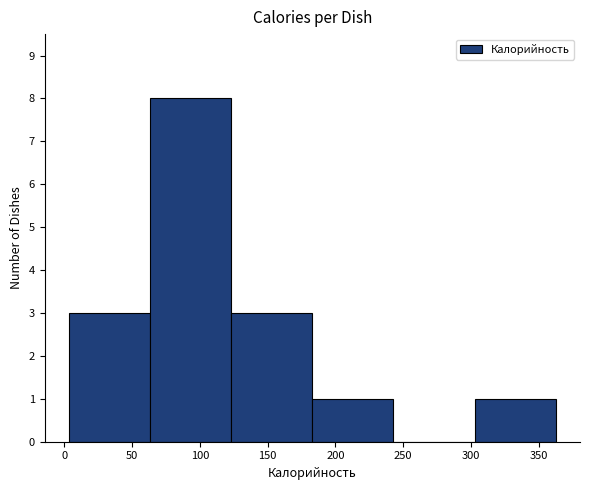

Reading left to right, transcribe this chart: for each bar, give the range it covers on the x-axis and its height. Neither the bar edges nor the heights are printed on the chart, so give them approximately, as read against the axes.

5 to 65: 3
65 to 125: 8
125 to 185: 3
185 to 245: 1
245 to 305: 0
305 to 360: 1